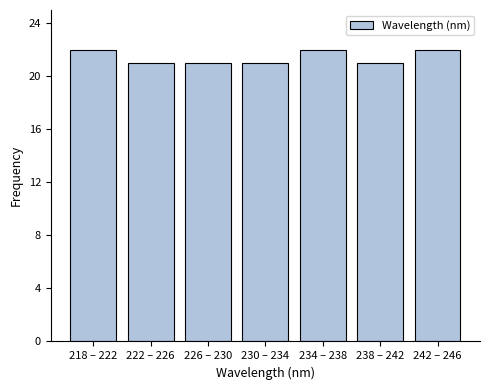

Reading right to left, transcribe all the data shown in this chart.

22	21	22	21	21	21	22